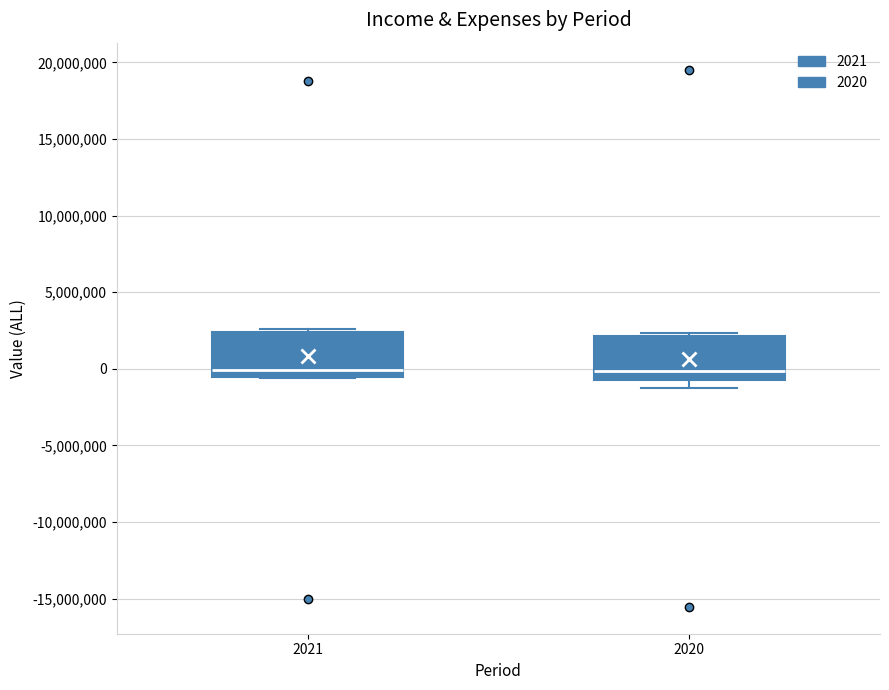

Where is the lower edge of the box at x = 2020 on the y-axis? The values are not printed on the chart, so give them approximately, as read against the axis.

-500000